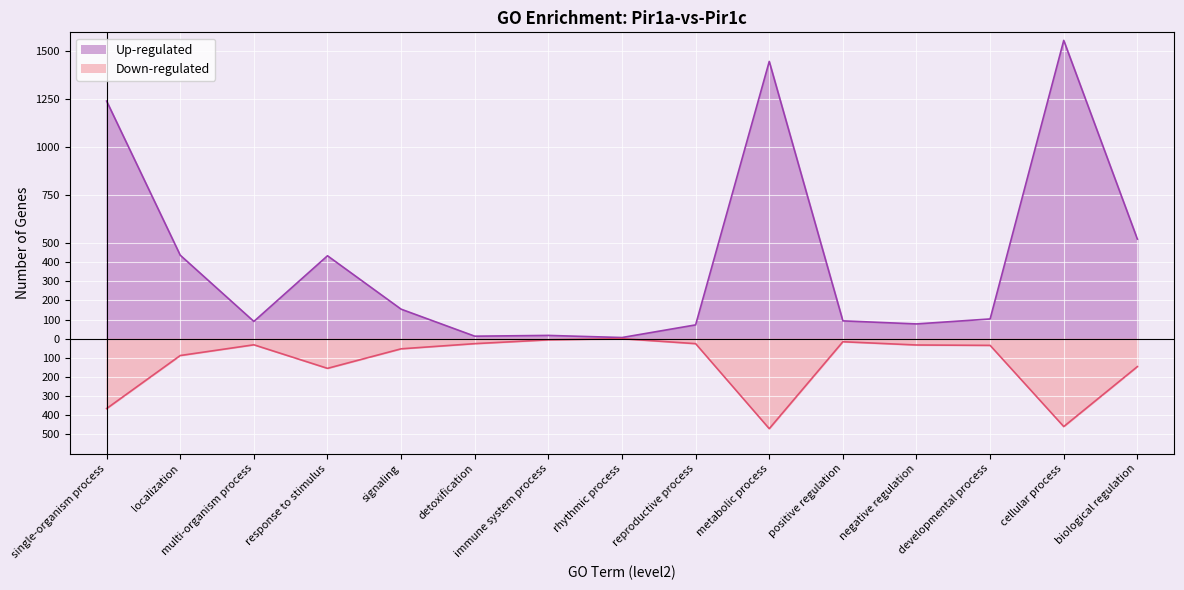

How many lines are shown in the chart?

2